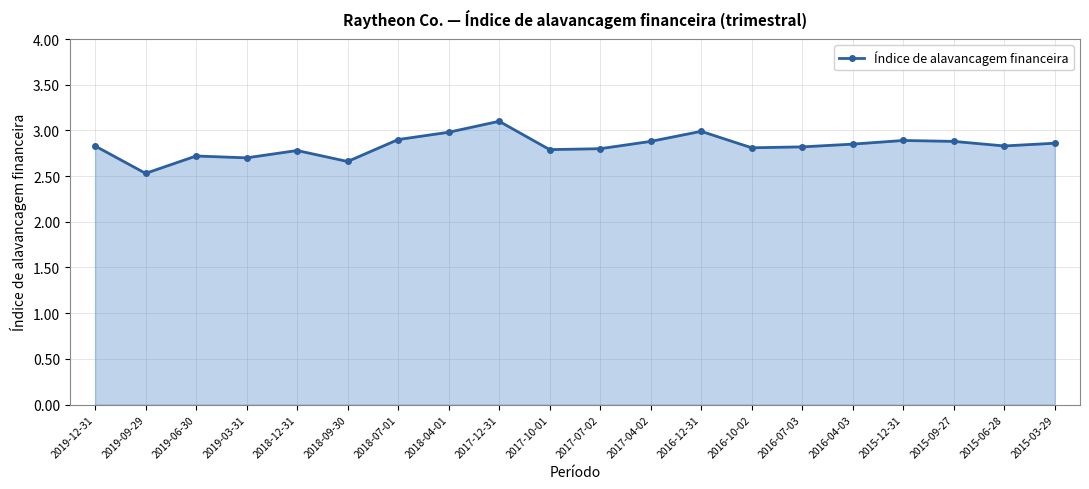

What is the greatest value displayed?

3.1